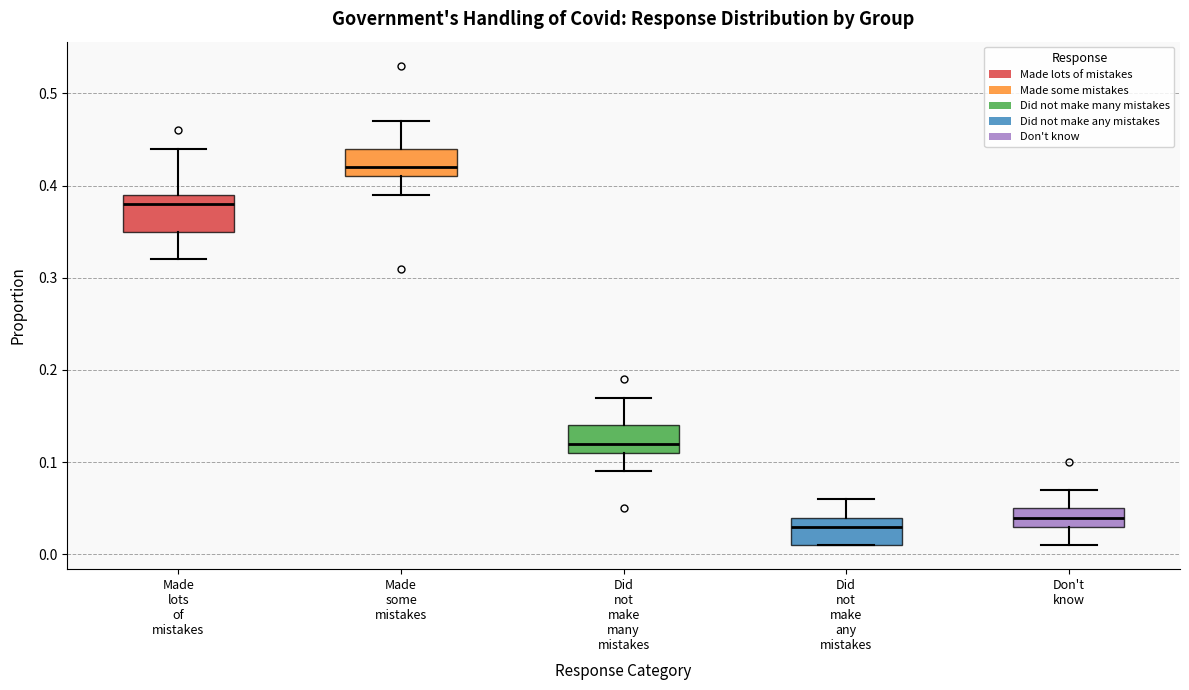

Reading left to right, read every box against the y-axis: the position of its median line, the range the box covers, and the ends of its whiskers. The values are not printed on the chart, so give them approximately, as read against the axis.

Made lots of mistakes: median 0.38, box 0.35 to 0.39, whiskers 0.32 to 0.44
Made some mistakes: median 0.42, box 0.41 to 0.44, whiskers 0.39 to 0.47
Did not make many mistakes: median 0.12, box 0.11 to 0.14, whiskers 0.09 to 0.17
Did not make any mistakes: median 0.03, box 0.01 to 0.04, whiskers 0.01 to 0.06
Don't know: median 0.04, box 0.03 to 0.05, whiskers 0.01 to 0.07